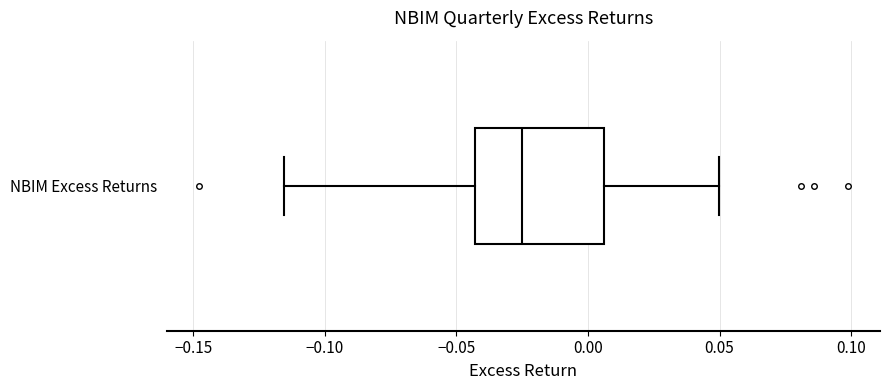

Read this box plot against the x-axis: the position of the median line, the range covered by the box, and the ends of both whiskers. The values are not printed on the chart, so give them approximately, as read against the axis.

median -0.025, box -0.045 to 0.005, whiskers -0.115 to 0.050